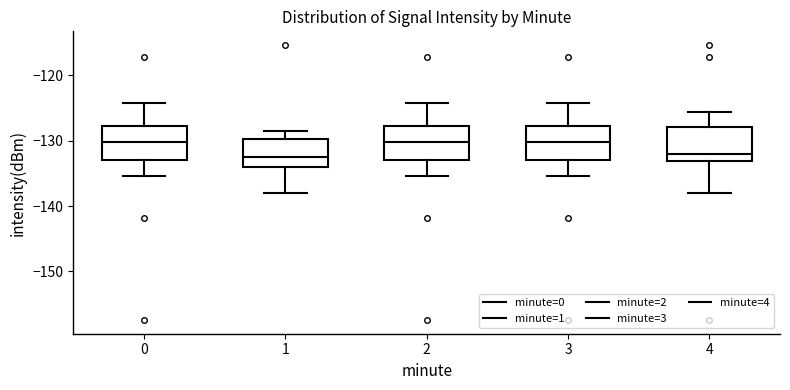

Reading left to right, transcribe this box plot: for each box, give where its median line is, the range the box spans, and where its two whiskers end, as read against the y-axis. The values are not printed on the chart, so give them approximately, as read against the axis.

0: median -130, box -133 to -128, whiskers -135 to -124
1: median -133, box -134 to -130, whiskers -138 to -129
2: median -130, box -133 to -128, whiskers -135 to -124
3: median -130, box -133 to -128, whiskers -135 to -124
4: median -132, box -133 to -128, whiskers -138 to -126